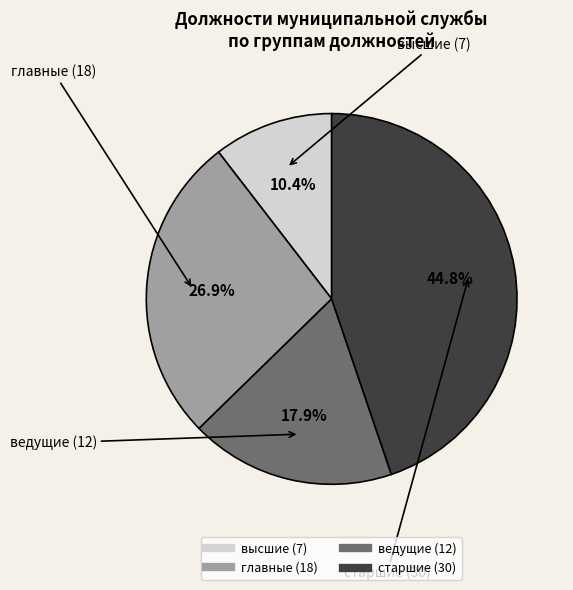

The старшие slice represents 31% of the pie. True or false?

False